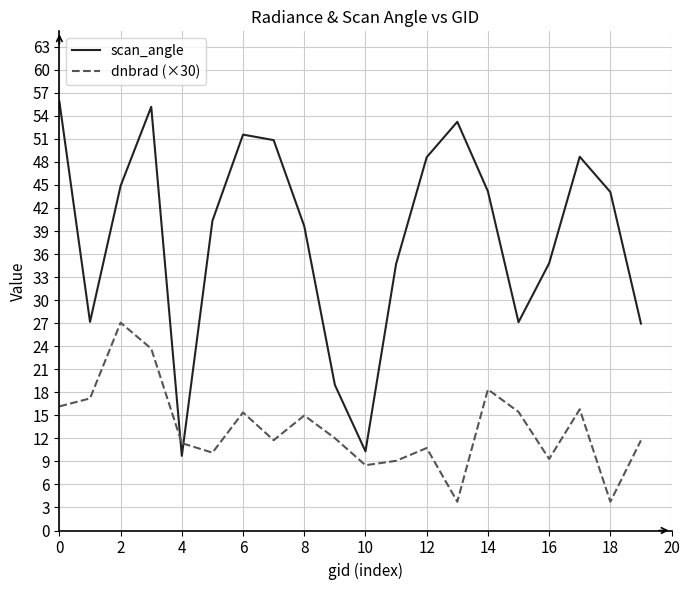

What is the difference between the maximum and minimum values in the scan_angle series?

46.1